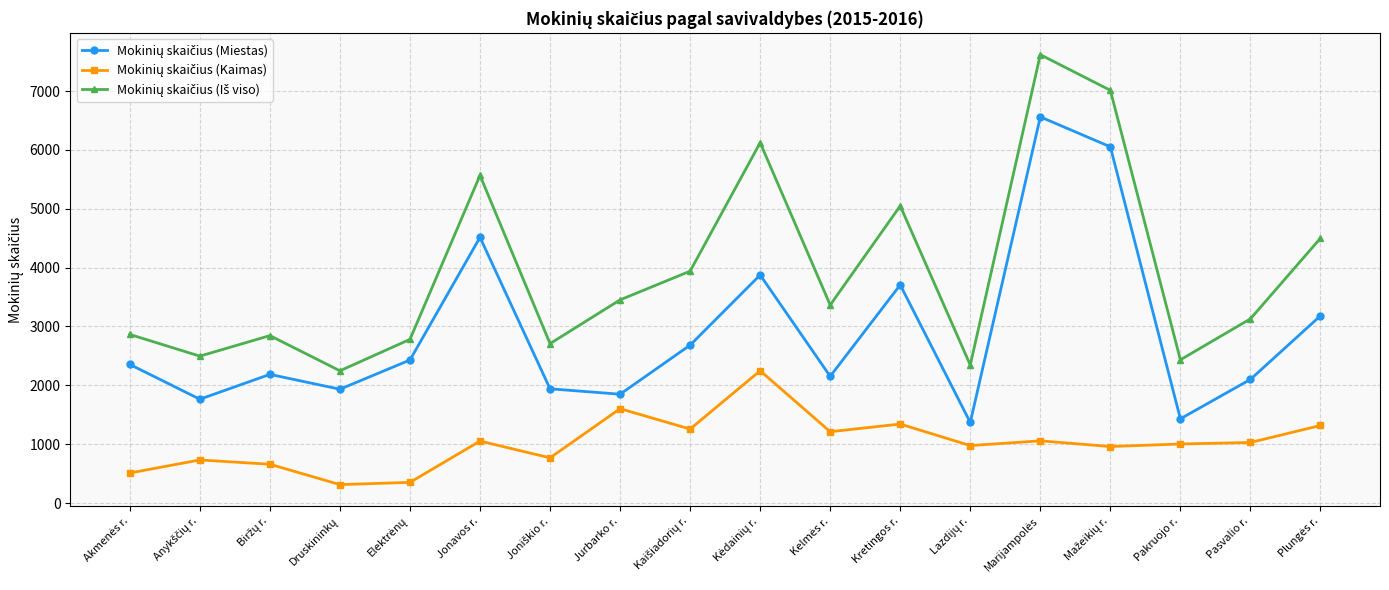

What is the greatest value displayed?

7619